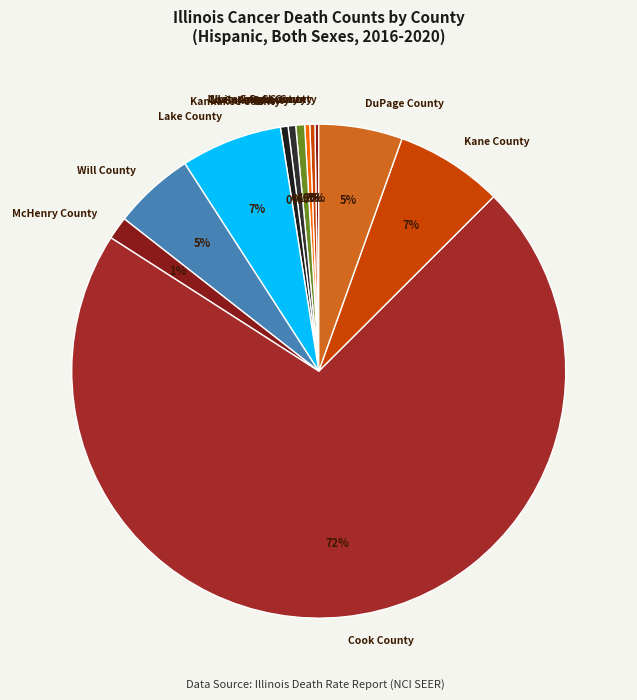

What percentage is the Whiteside County slice, to the nearest percent?

1%